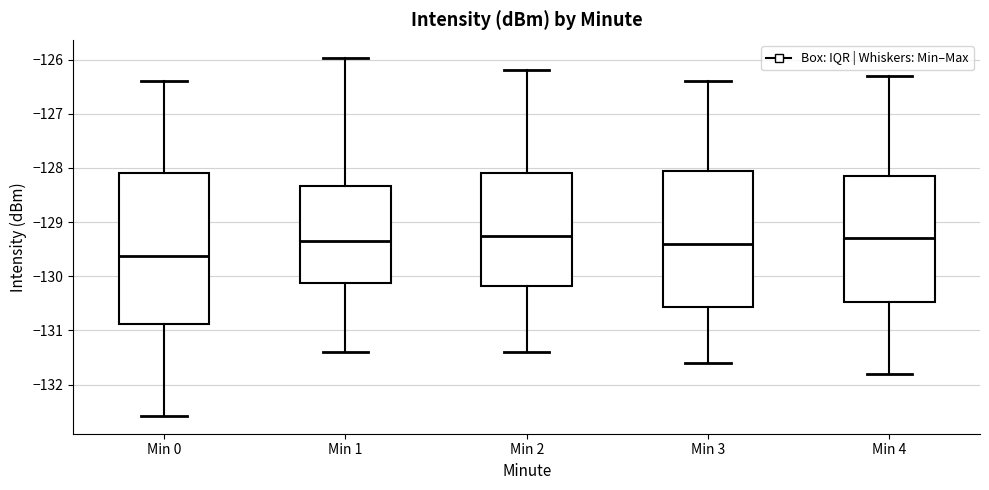

Where is the lower edge of the box for Min 3 on the y-axis? The values are not printed on the chart, so give them approximately, as read against the axis.

-130.6